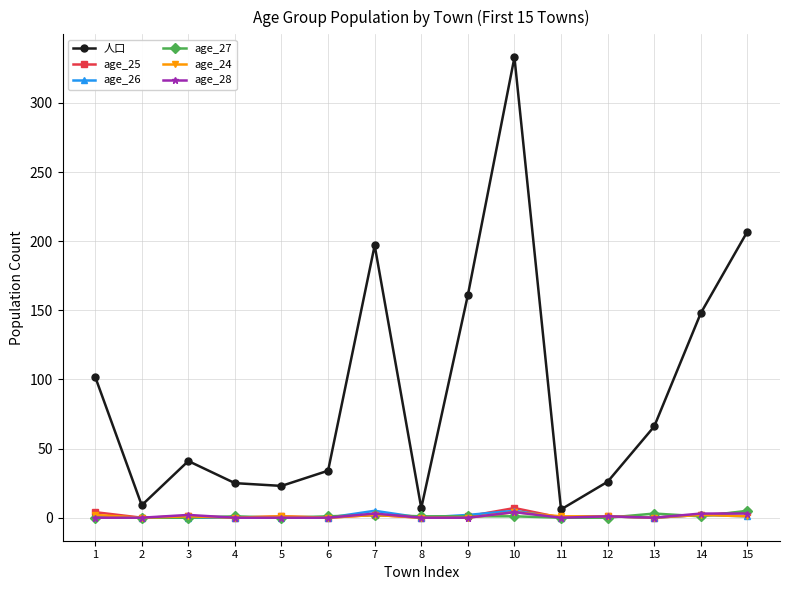

How many series are shown in this chart?

6